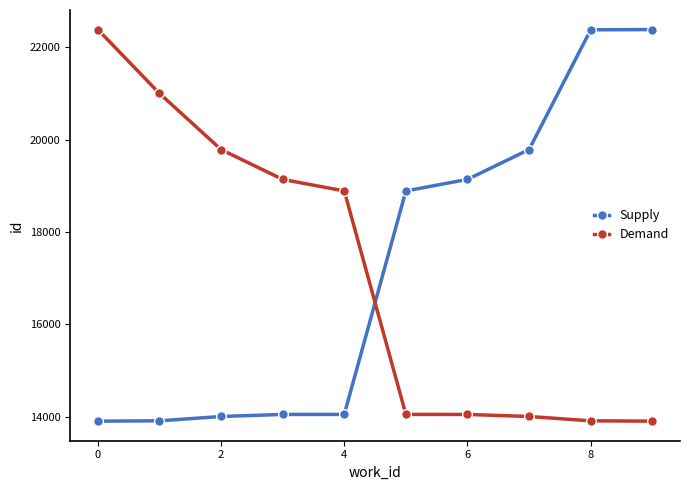

What is the greatest value displayed?

22382